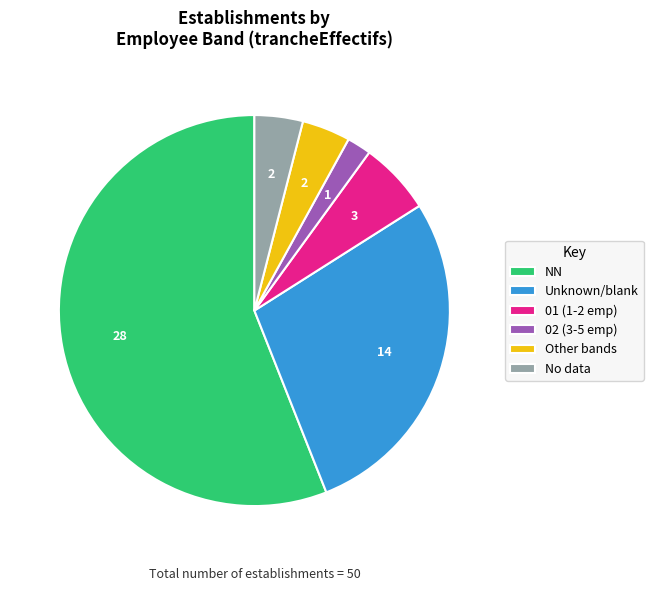

Which category has the smallest portion of the pie?

02 (3-5 emp)